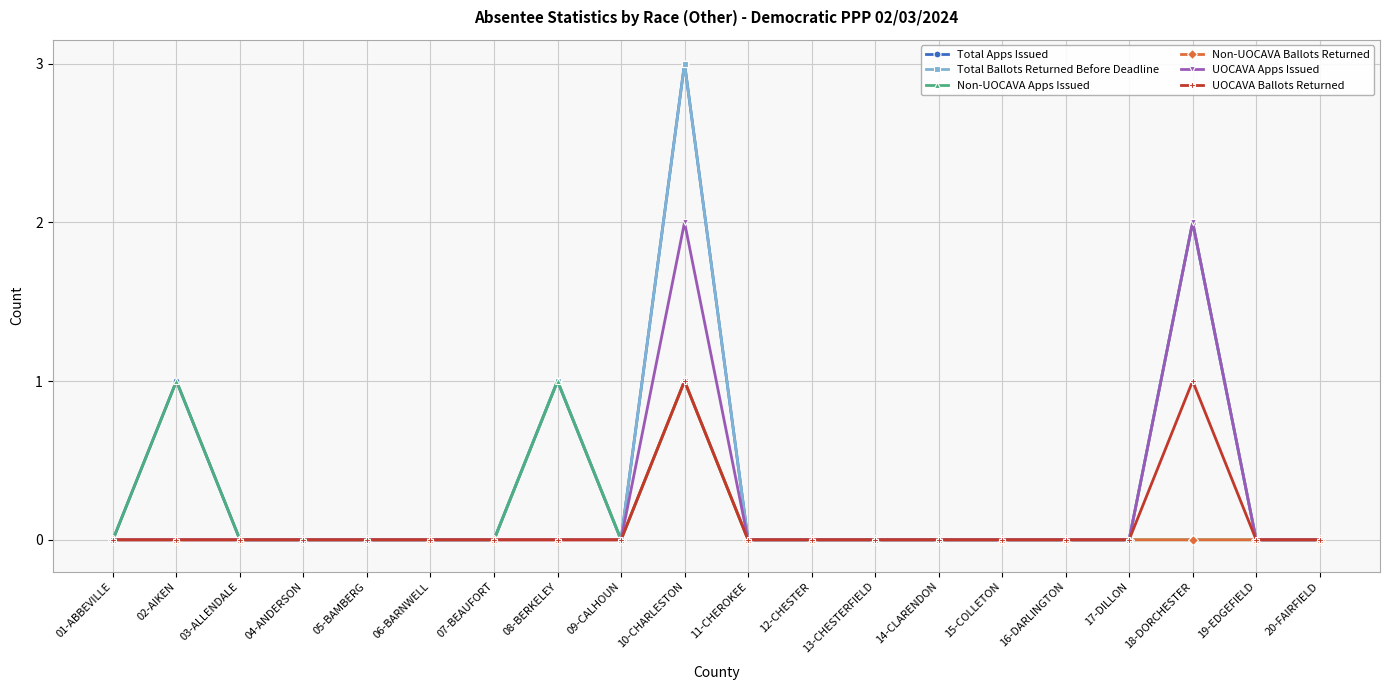

What is the total value across all series at 08-BERKELEY?

3